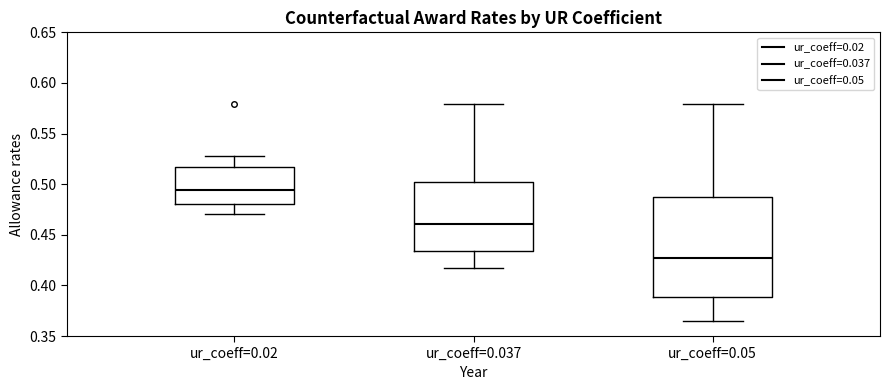

Where is the upper edge of the box for ur_coeff=0.02 on the y-axis? The values are not printed on the chart, so give them approximately, as read against the axis.

0.515